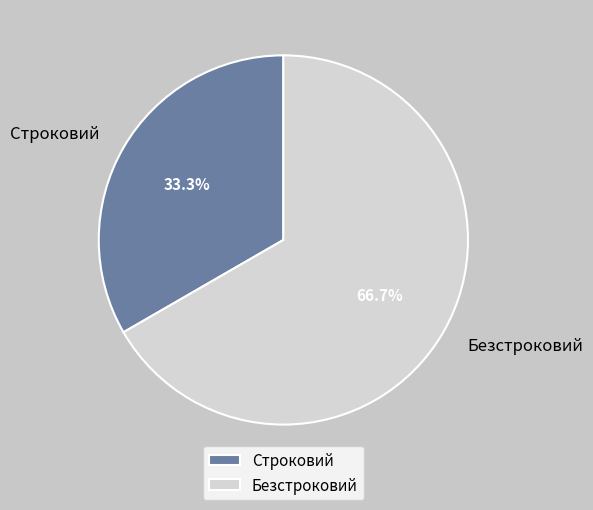

What is the smallest slice in the pie chart?

Строковий